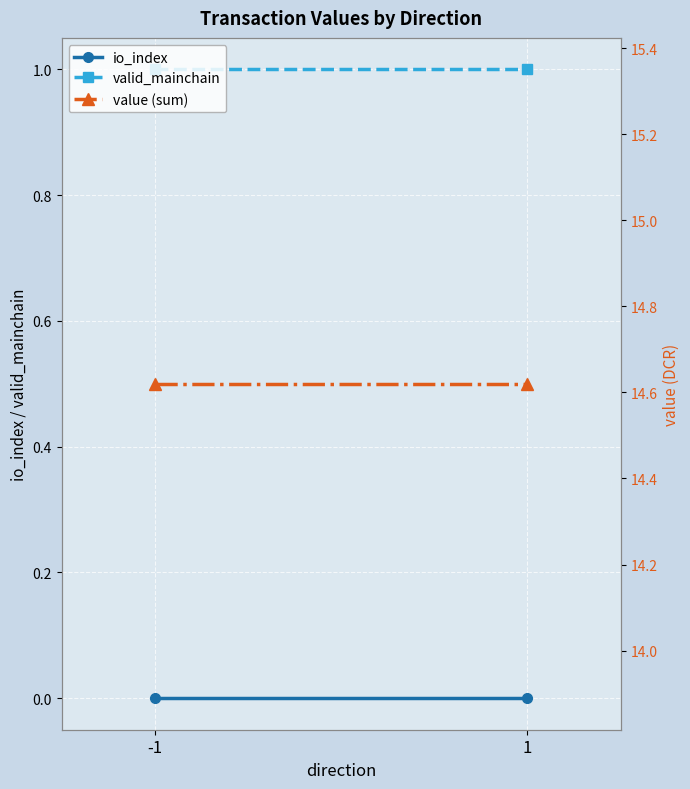

How many lines are shown in the chart?

3